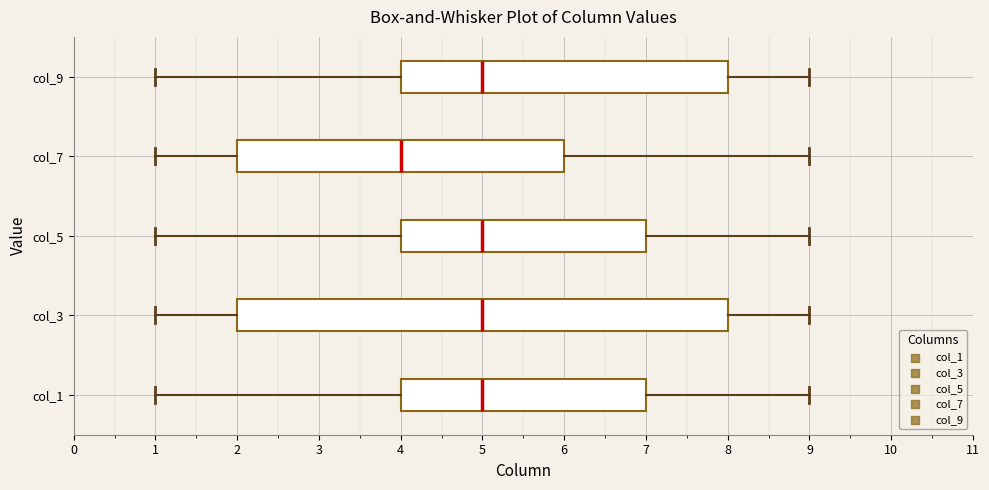

Reading bottom to top, read every box against the x-axis: the position of its median line, the range the box covers, and the ends of its whiskers. The values are not printed on the chart, so give them approximately, as read against the axis.

col_1: median 5, box 4 to 7, whiskers 1 to 9
col_3: median 5, box 2 to 8, whiskers 1 to 9
col_5: median 5, box 4 to 7, whiskers 1 to 9
col_7: median 4, box 2 to 6, whiskers 1 to 9
col_9: median 5, box 4 to 8, whiskers 1 to 9